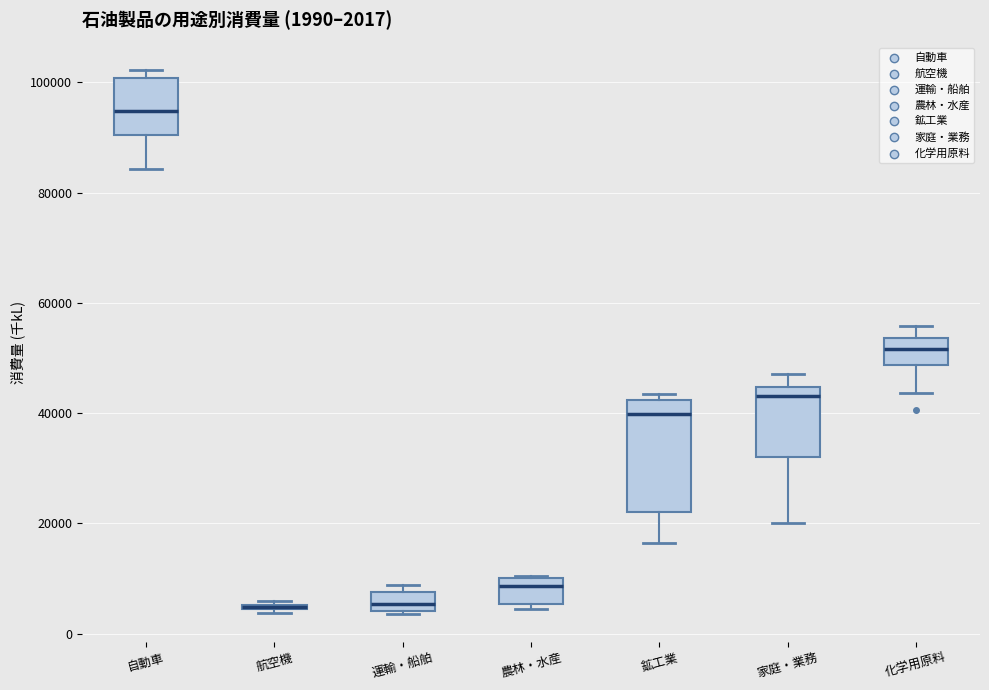

Which box is the tallest, from its lower edge to its upper edge?

鉱工業